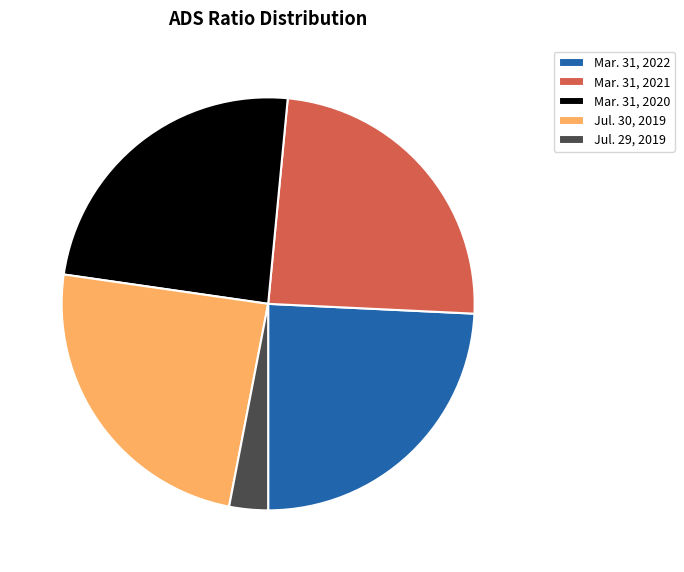

How many slices are in this pie chart?

5